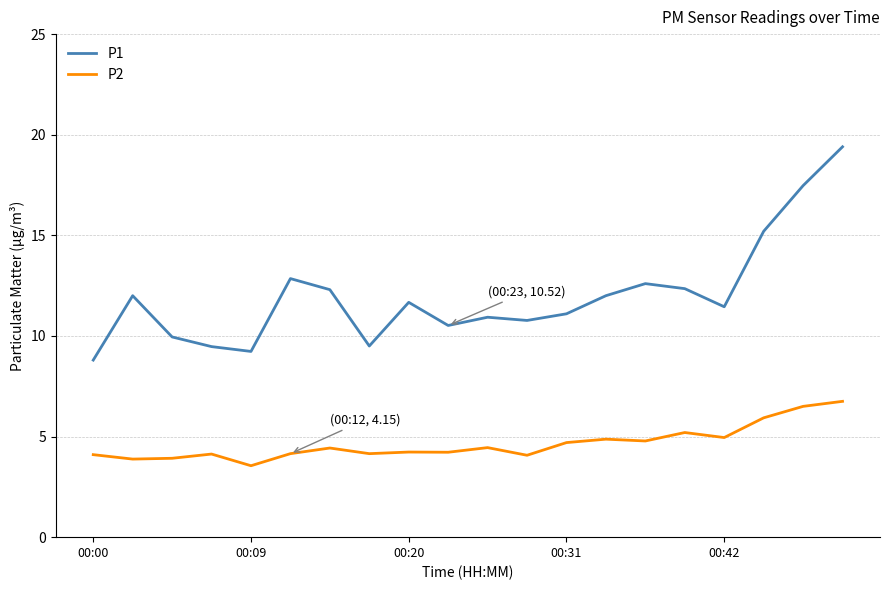

Which series has the largest total across all categories?

P1